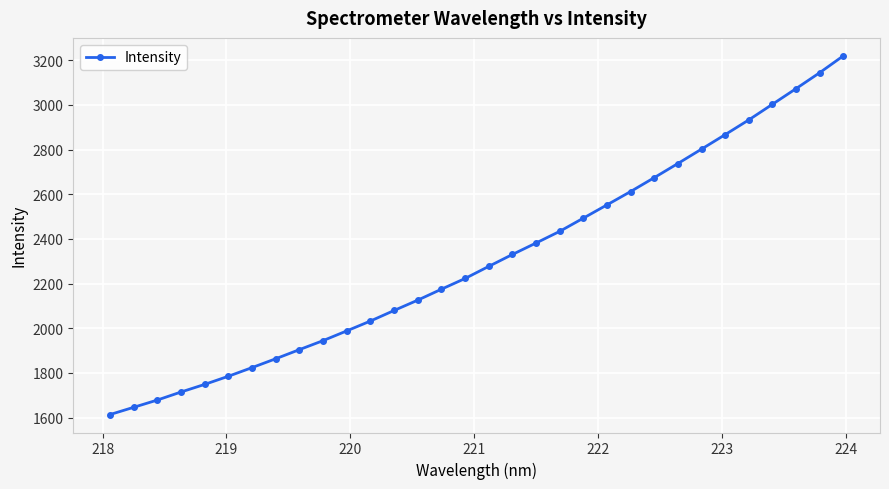

What is the value of the 5th point from the left?

1748.4